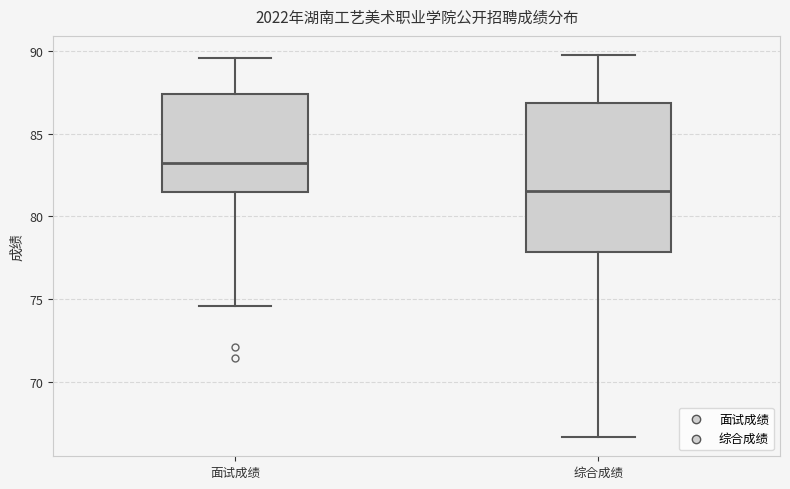

Reading left to right, transcribe this box plot: for each box, give where its median line is, the range the box spans, and where its two whiskers end, as read against the y-axis. The values are not printed on the chart, so give them approximately, as read against the axis.

面试成绩: median 83.0, box 81.5 to 87.5, whiskers 74.5 to 89.5
综合成绩: median 81.5, box 78.0 to 87.0, whiskers 66.5 to 90.0